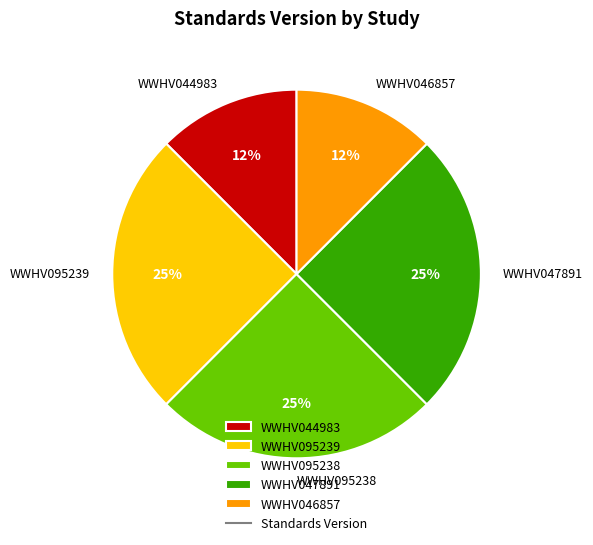

To the nearest percent, what portion does WWHV095238 represent?

25%